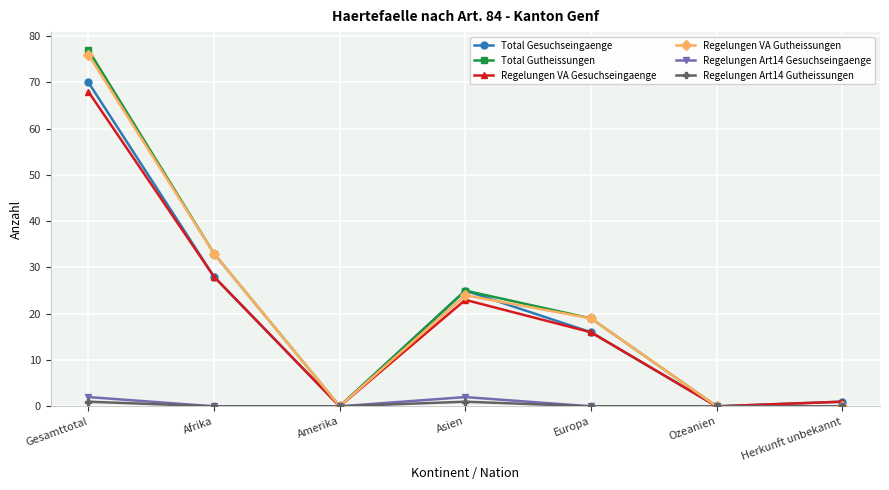

Which series has the largest range (max minus min)?

Total Gutheissungen